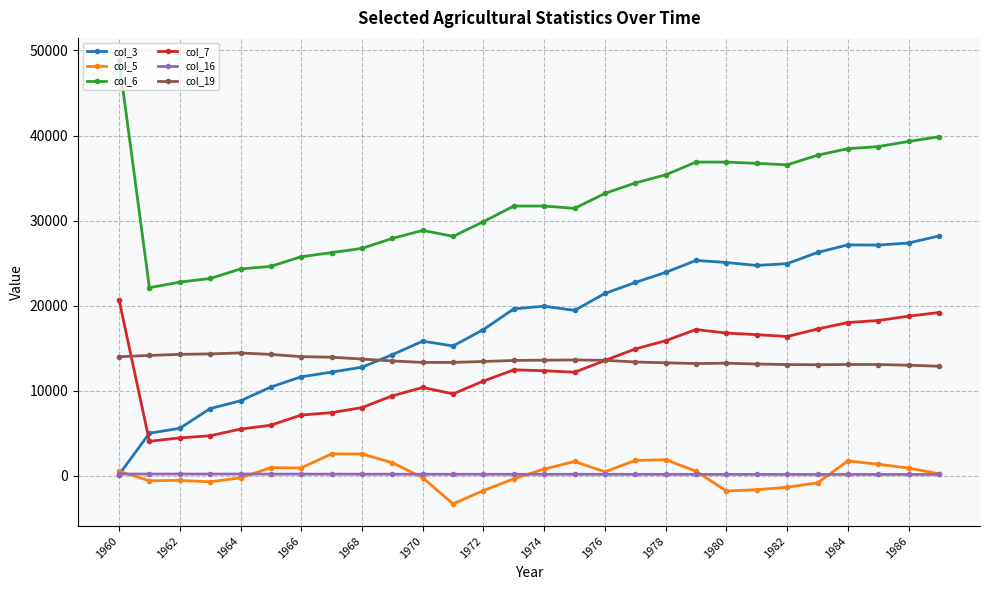

What is the minimum value for col_5?

-3336.0